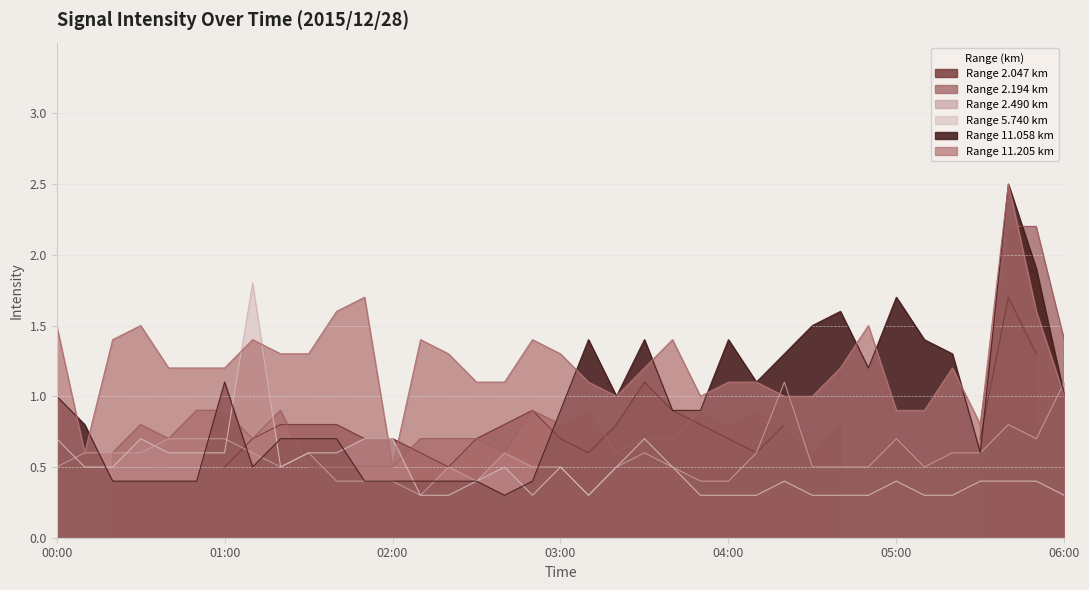

What is the value of the 5.740 point at the 31st from the left?

0.4